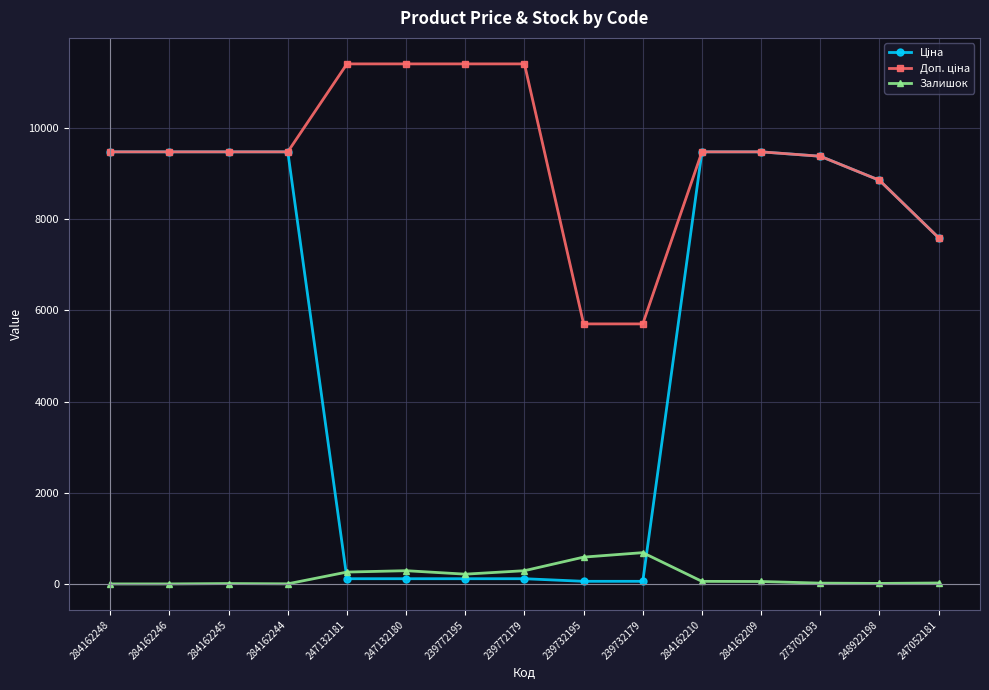

At how many categories does at least one series exceed 7076?

13